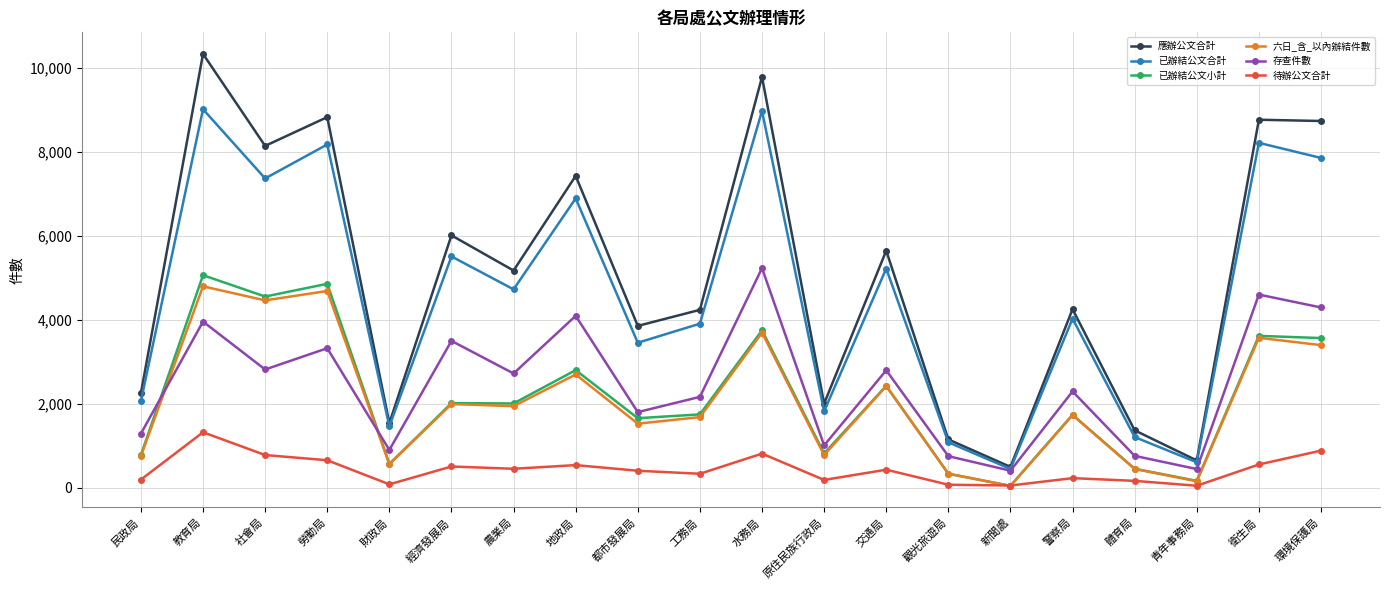

True or false: 應辦公文合計 has more than 1 interior local peaks.

True